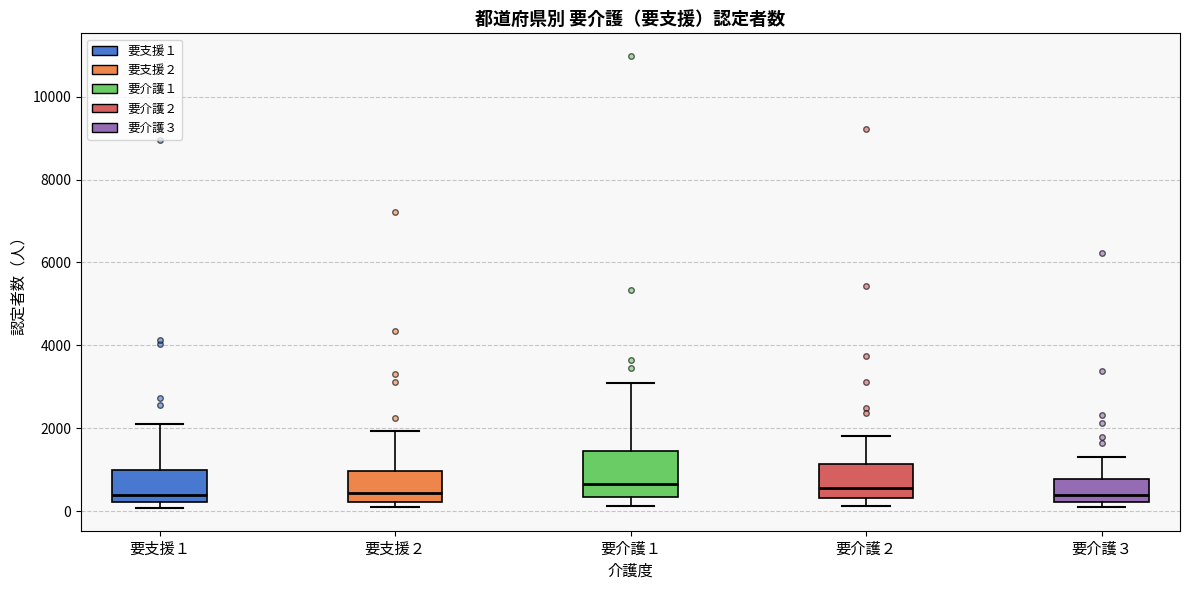

Where does the upper whisker of the box for 要介護１ end on the y-axis? The values are not printed on the chart, so give them approximately, as read against the axis.

3000